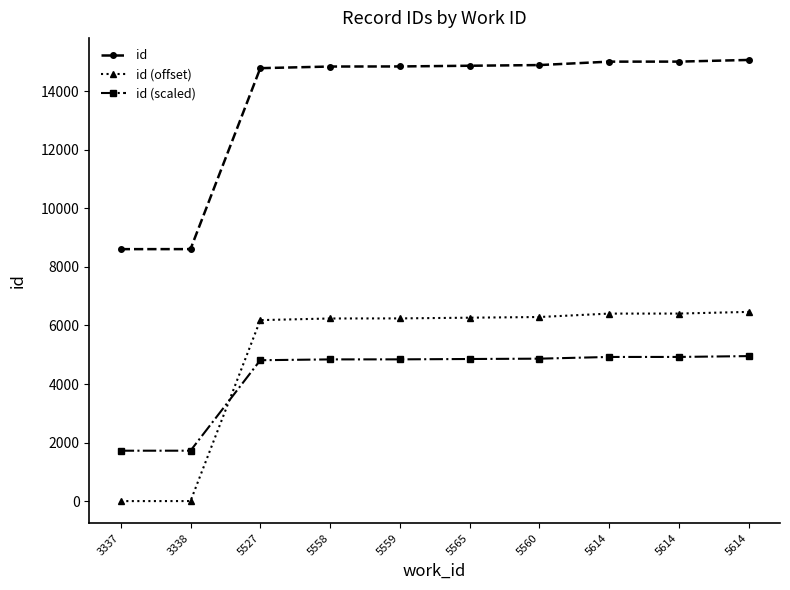

How many values in the id (offset) series are below 6266?

5